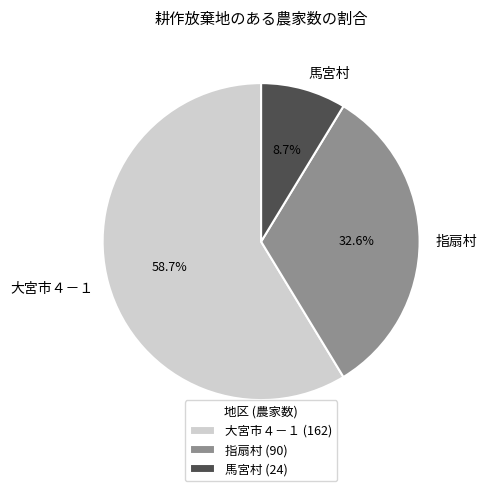

Which has a higher value, 大宮市４－１ or 馬宮村?

大宮市４－１